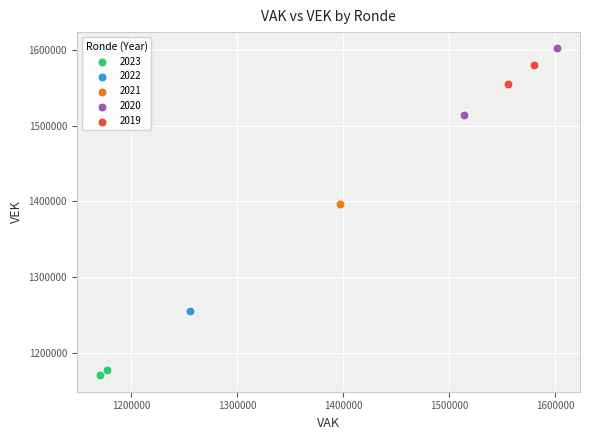

Which series has the largest Y range (max minus min)?

2020